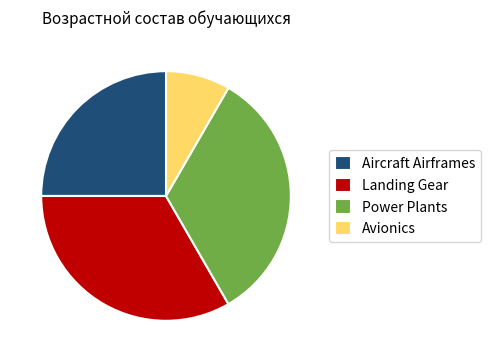

Do Landing Gear and Aircraft Airframes together represent more than half of the pie?

Yes